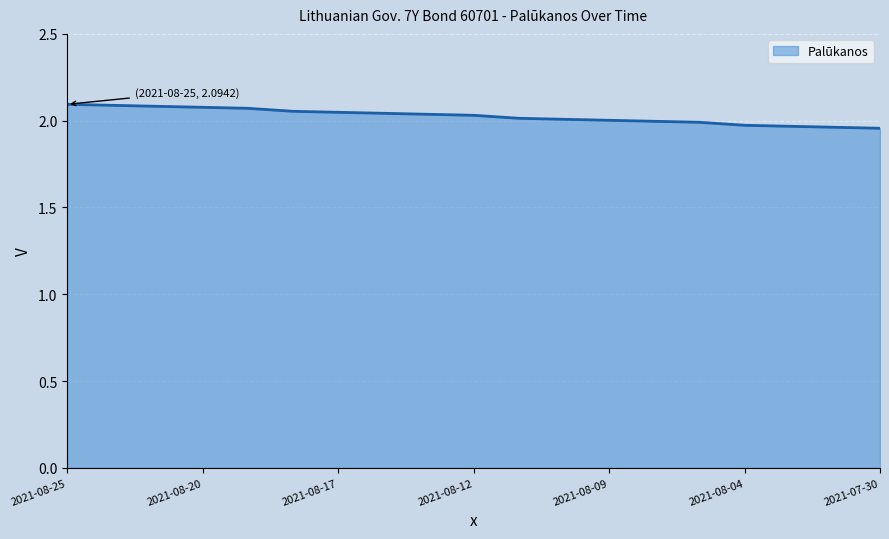

Does the chart have visible grid lines?

Yes